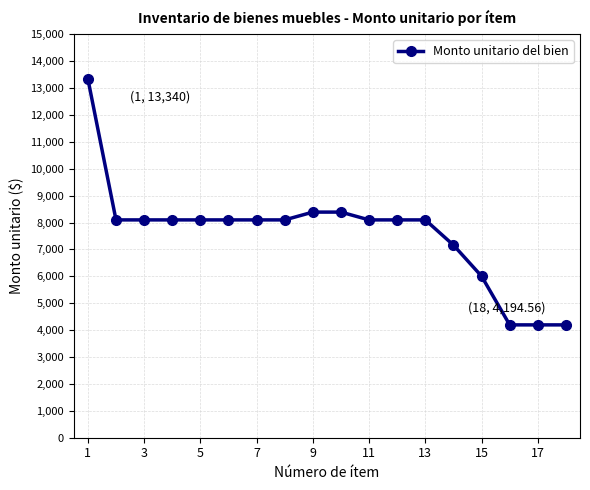

What is the average value?

7601.6